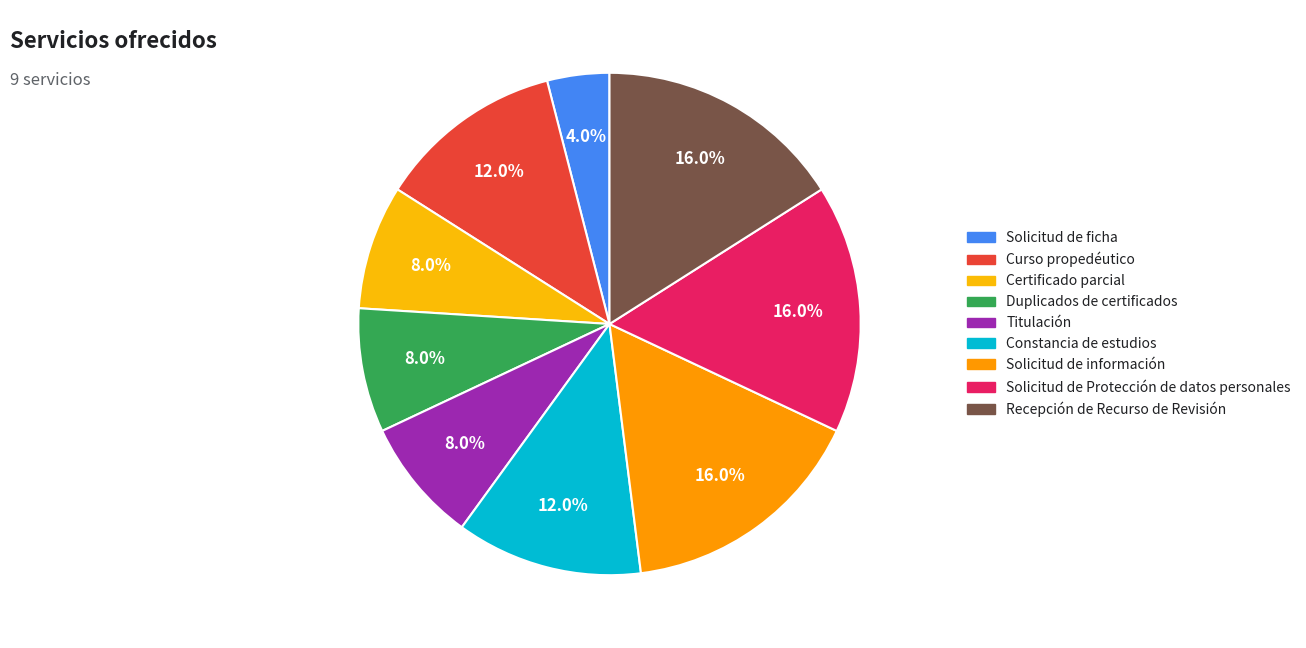

What is the change in value from Curso propedéutico to Solicitud de Protección de datos personales?

+1